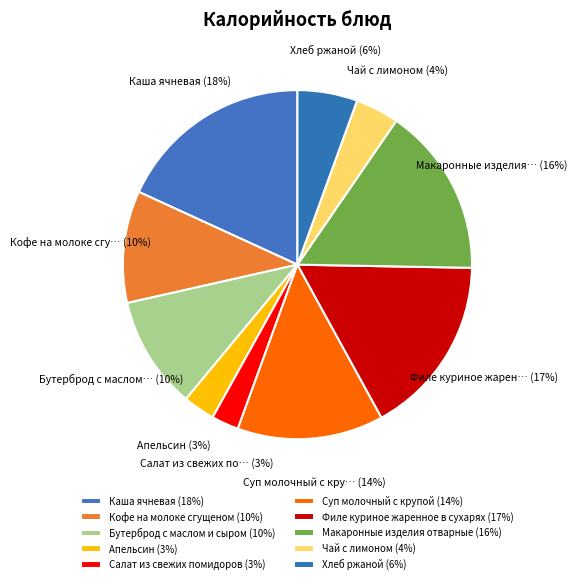

Which category has the smallest portion of the pie?

Салат из свежих помидоров